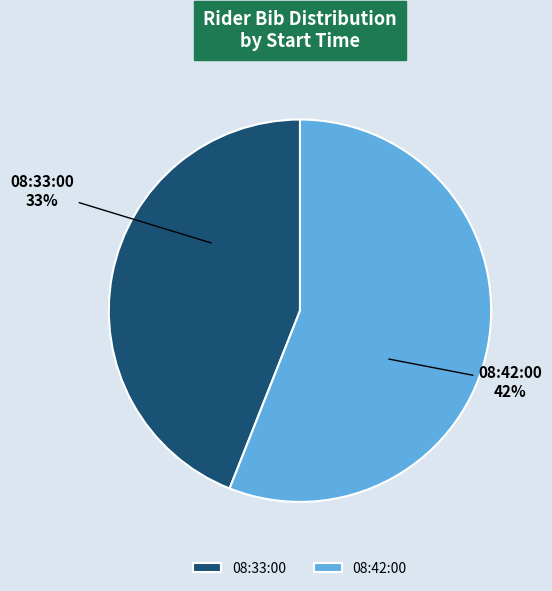

To the nearest percent, what is the difference between the largest and smallest slice percentages?

12%